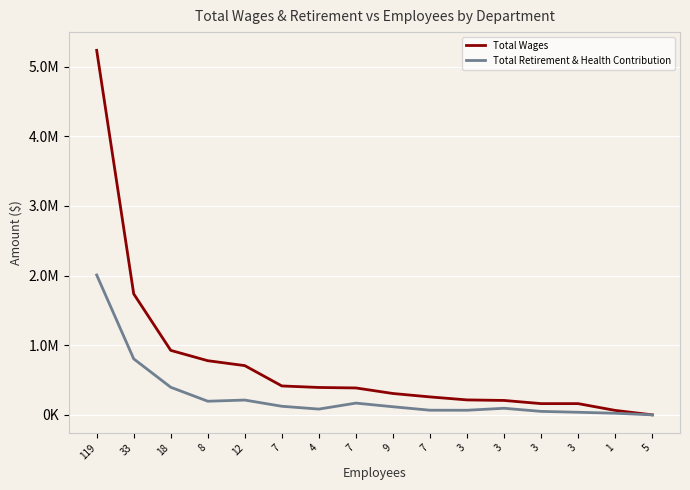

True or false: Total Retirement & Health Contribution and Total Wages intersect in this chart.

False